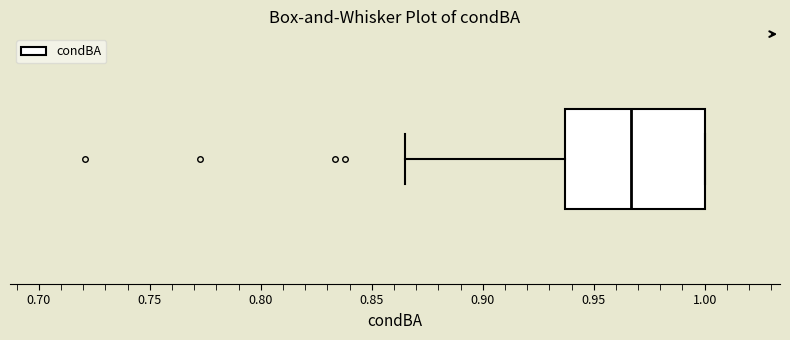

Read this box plot against the x-axis: the position of the median line, the range covered by the box, and the ends of both whiskers. The values are not printed on the chart, so give them approximately, as read against the axis.

median 0.965, box 0.935 to 1.000, whiskers 0.865 to 1.000